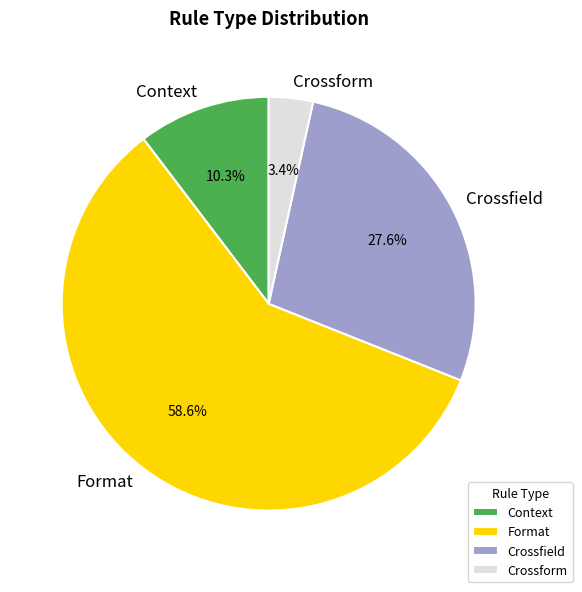

Which slice is the largest?

Format